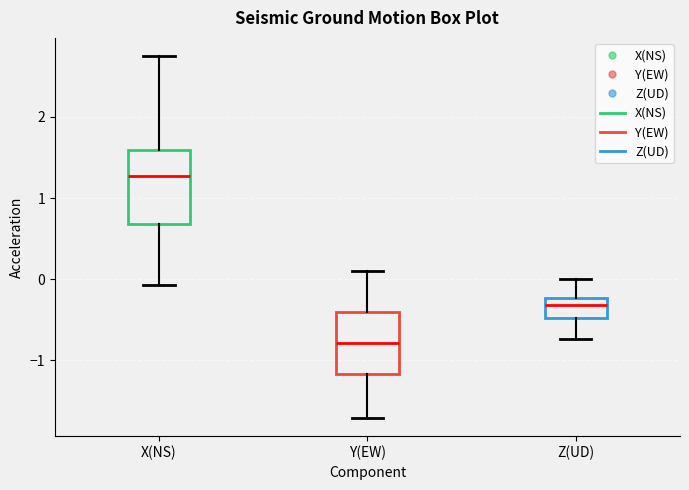

Which box's median line is the highest?

X(NS)